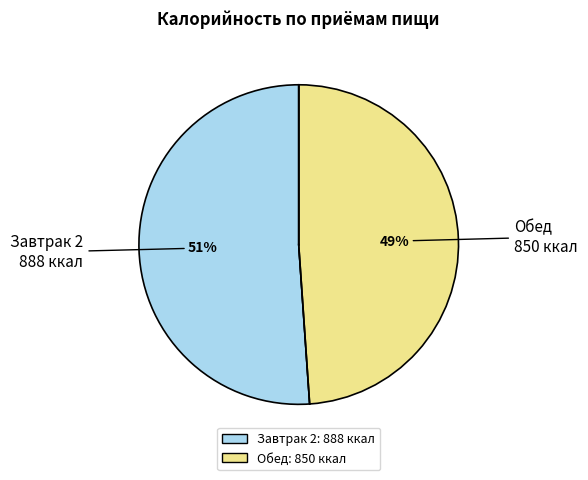

Count the number of slices in the pie.

2